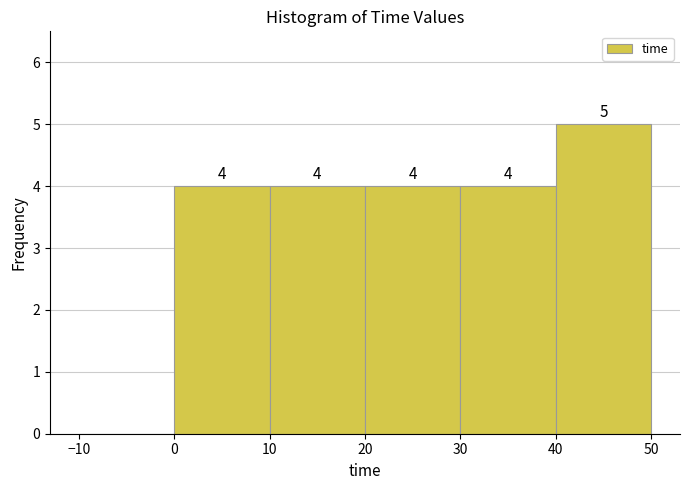

Which range on the x-axis has the tallest bar?

40 to 50